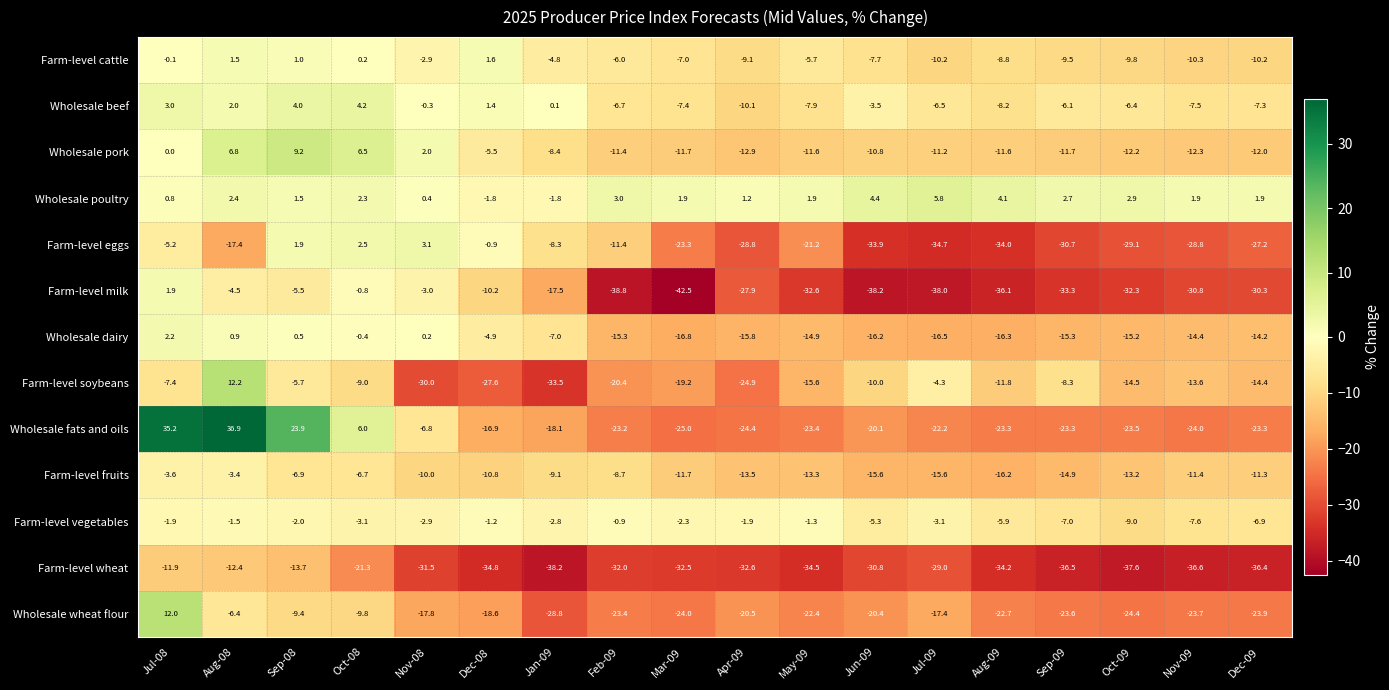

How many distinct data groups are displayed?

13